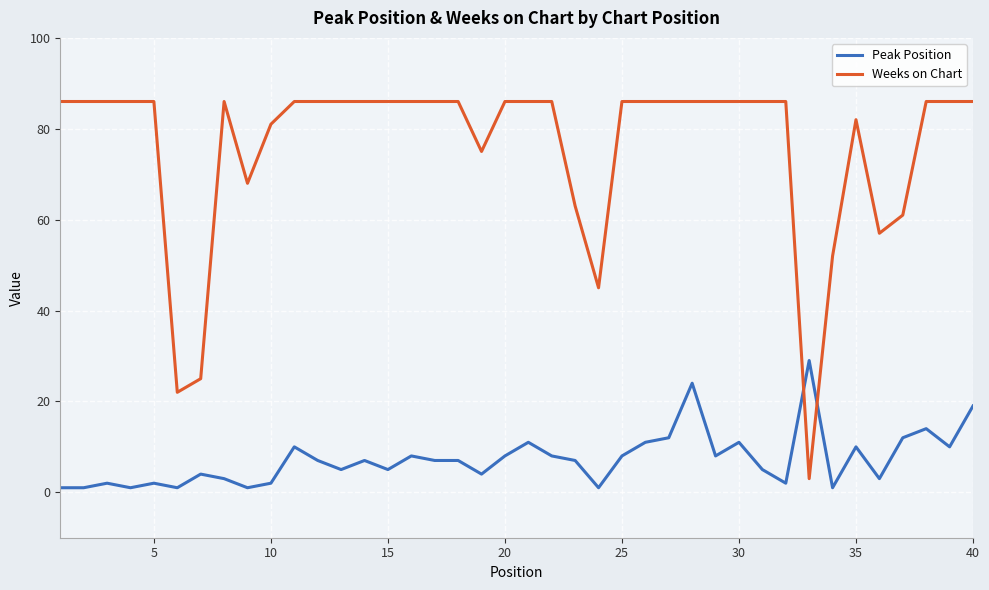

What is the average value of the Peak Position series?

7